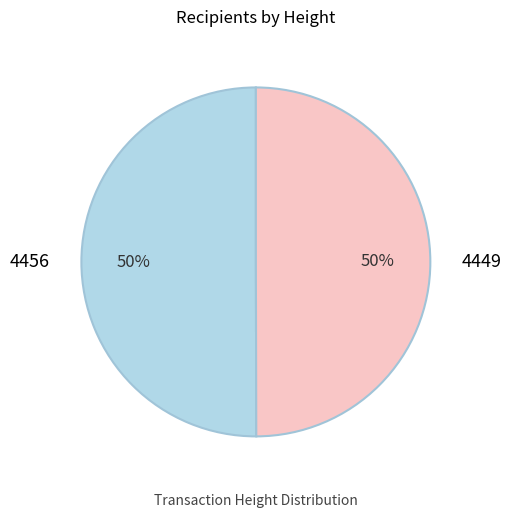

To the nearest percent, what is the combined percentage of 4456 and 4449?

100%